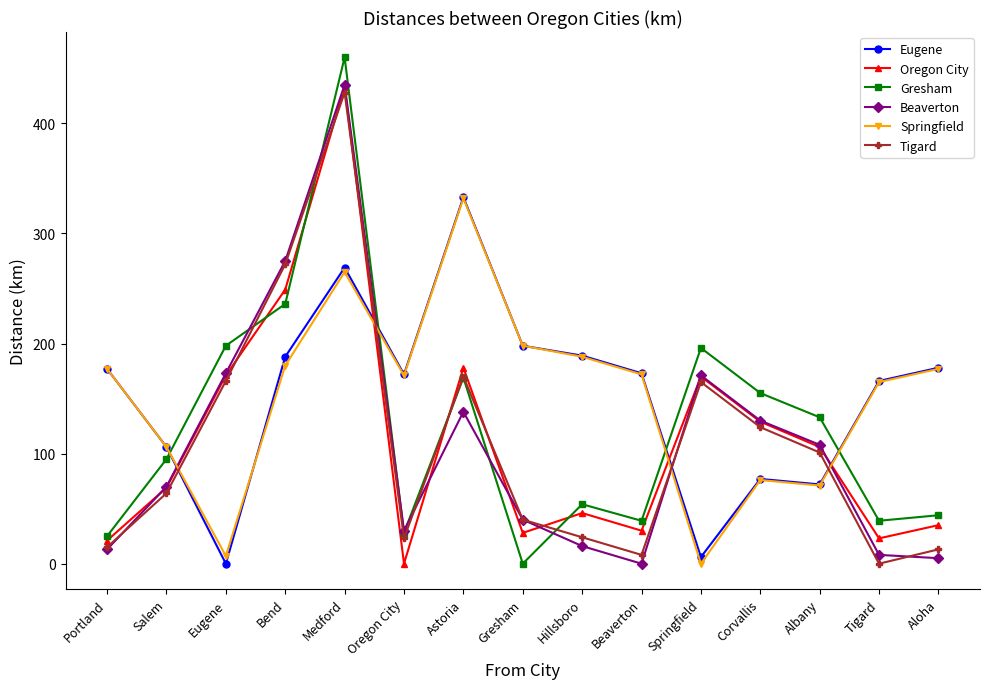

Which series has the widest spread of values?

Gresham